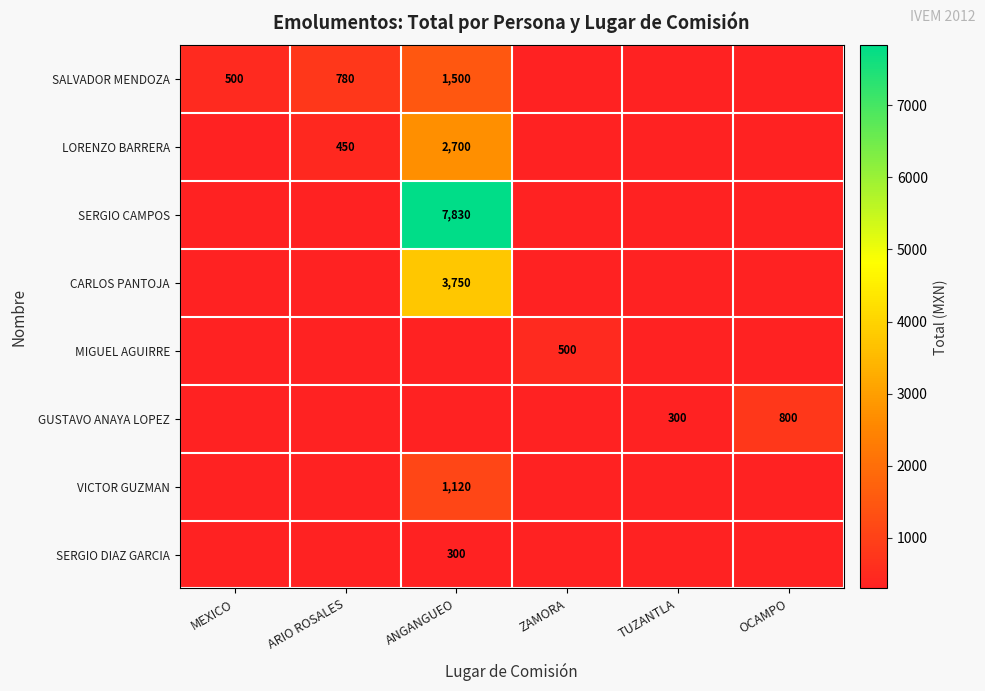

True or false: GUSTAVO ANAYA LOPEZ has a value of 1322 at OCAMPO.

False